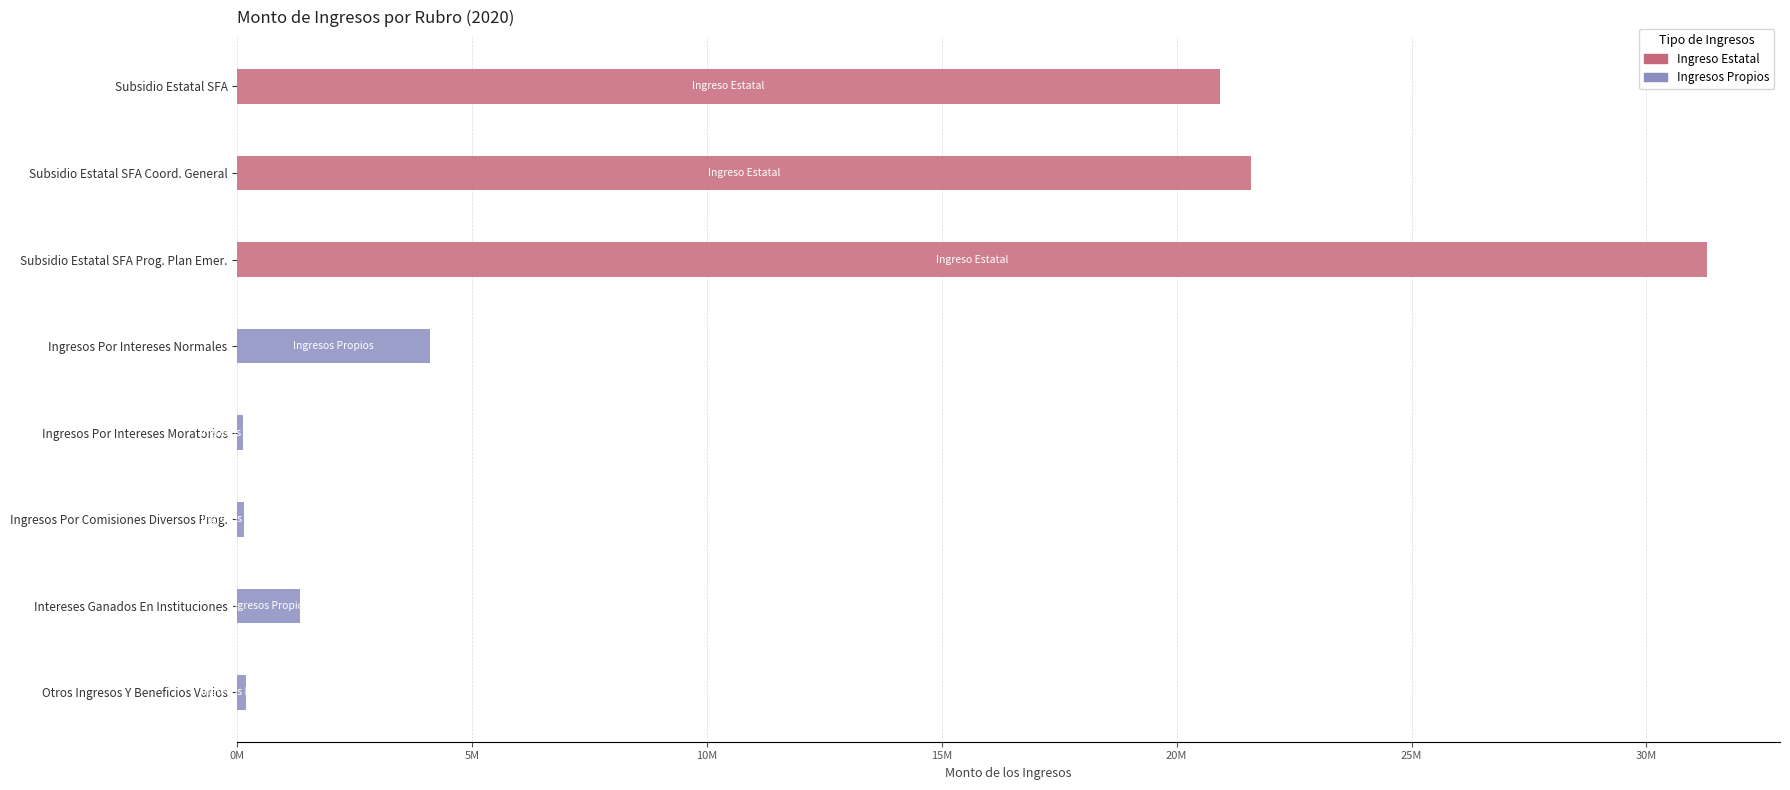

Reading left to right, extract all data points from this chart.

Ingreso Estatal: 20911720	21584178	31282000	0	0	0	0	0
Ingresos Propios: 0	0	0	4094837	126428	148438	1330203	177296